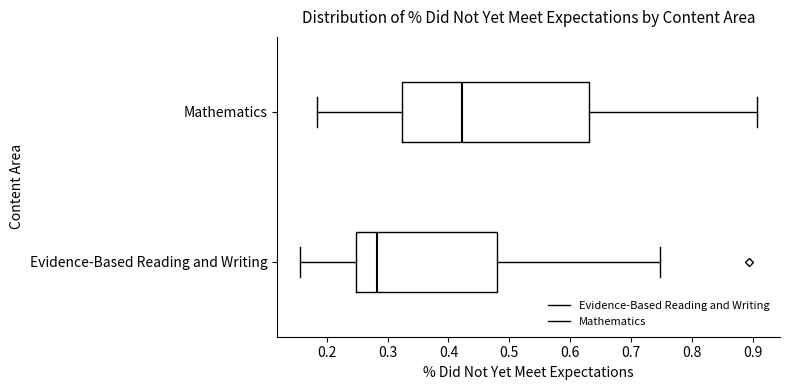

Reading bottom to top, read every box against the x-axis: the position of its median line, the range the box covers, and the ends of its whiskers. The values are not printed on the chart, so give them approximately, as read against the axis.

Evidence-Based Reading and Writing: median 0.28, box 0.25 to 0.48, whiskers 0.16 to 0.75
Mathematics: median 0.42, box 0.32 to 0.63, whiskers 0.18 to 0.91